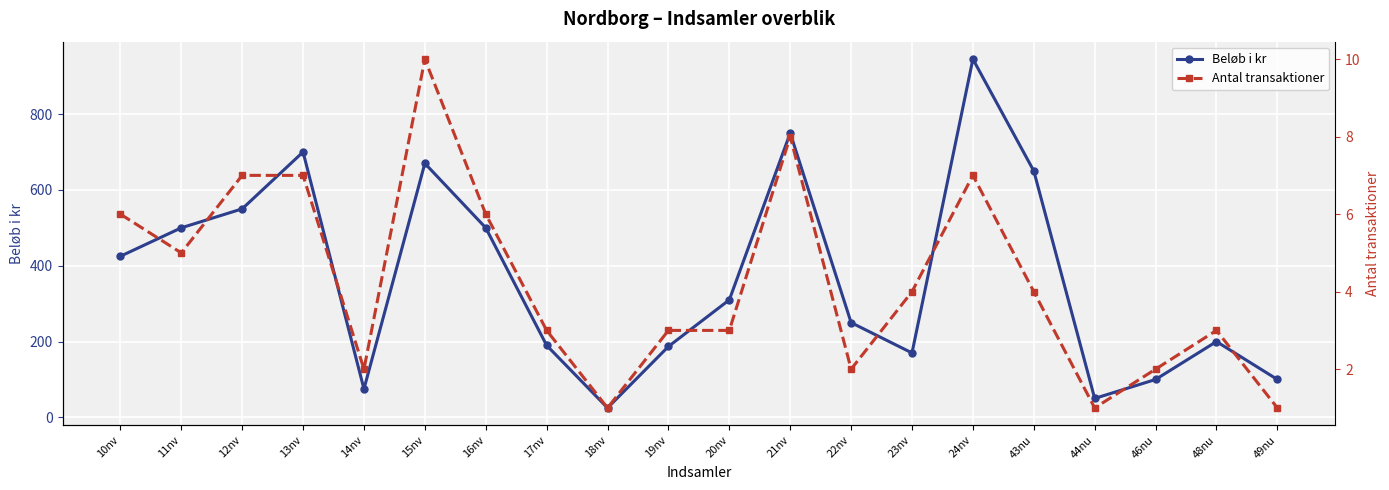

True or false: Antal transaktioner and Beløb i kr cross at least once.

False